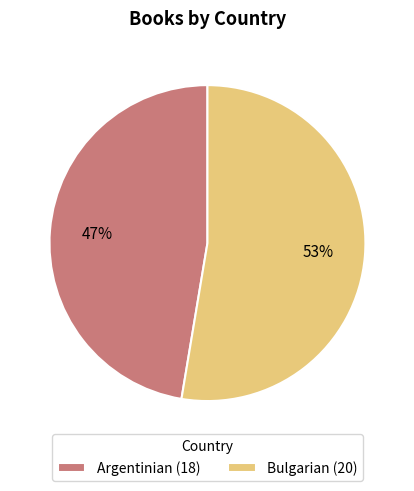

Approximately how many times larger is the value at Bulgarian compared to Argentinian?

1.1